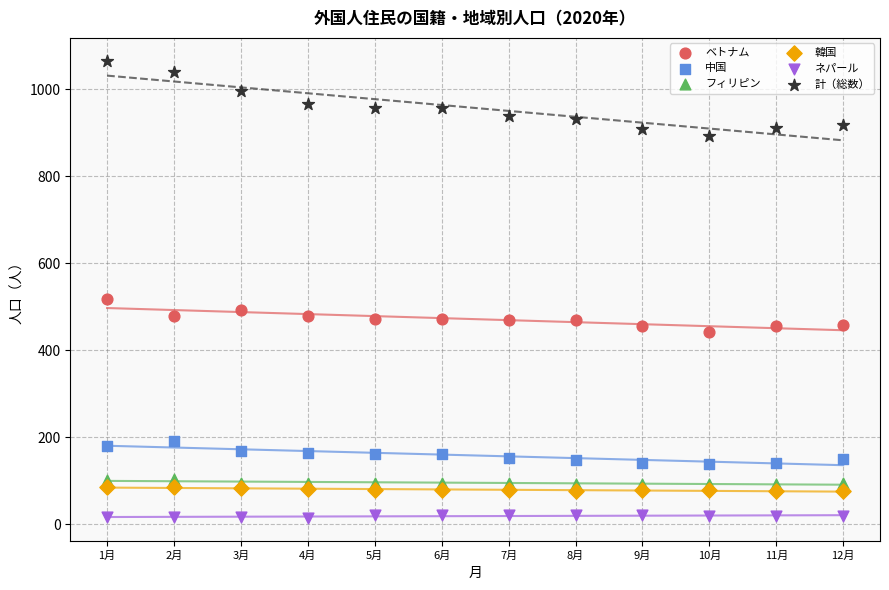

Which series has the widest spread of Y values?

計（総数）